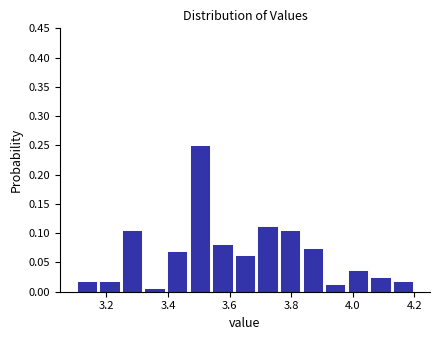

Around what value on the x-axis is the tallest bar? Give the approximate position of its centre, as read against the axis.

3.50